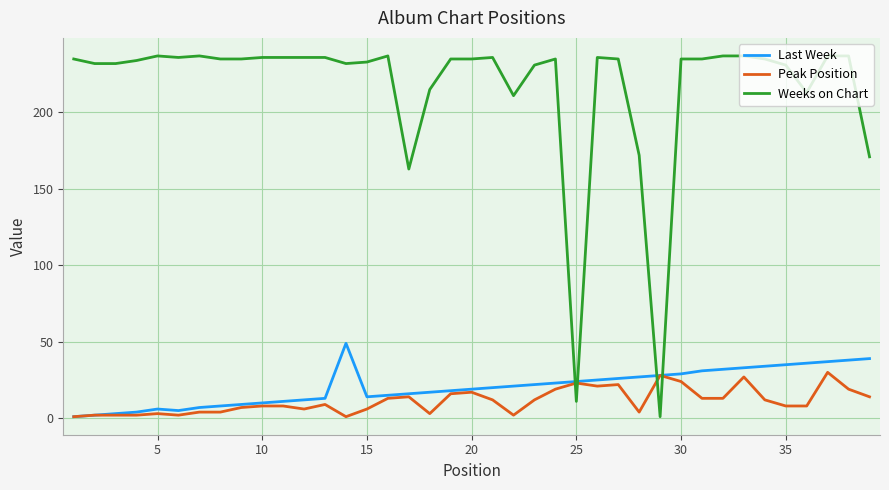

Which series has the largest total across all categories?

Weeks on Chart